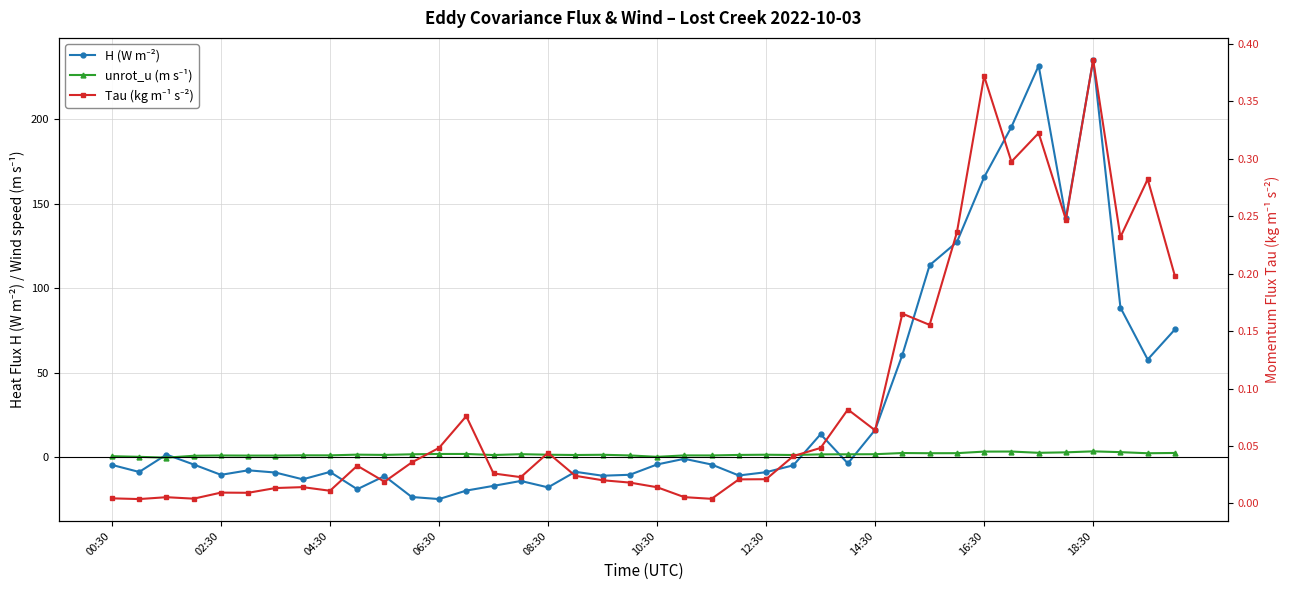

Which series has the largest total across all categories?

H (W m⁻²)